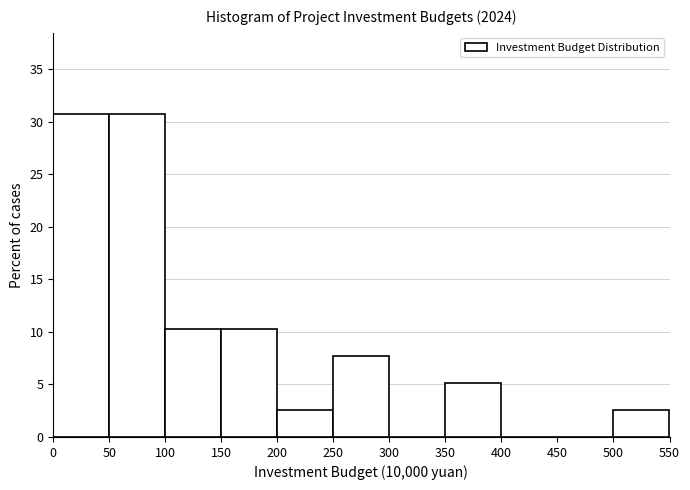

Reading left to right, list every bar in this chart as the range it spans on the x-axis followed by its height. The values are not printed on the chart, so give them approximately, as read against the axis.

0 to 50: 31.0
50 to 100: 31.0
100 to 150: 10.5
150 to 200: 10.5
200 to 250: 2.5
250 to 300: 7.5
300 to 350: 0
350 to 400: 5.0
400 to 450: 0
450 to 500: 0
500 to 550: 2.5